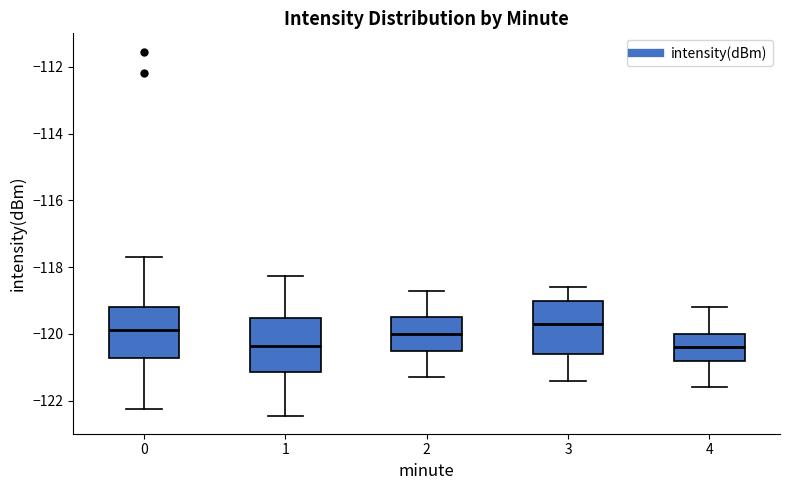

Where is the lower edge of the box at x = 2 on the y-axis? The values are not printed on the chart, so give them approximately, as read against the axis.

-120.4